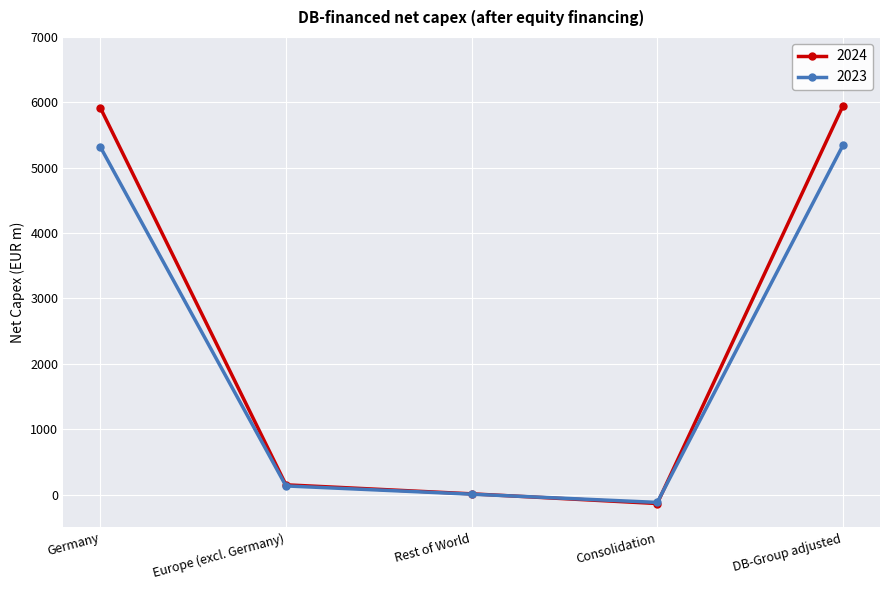

What is the sum of all 2023 values?

10682